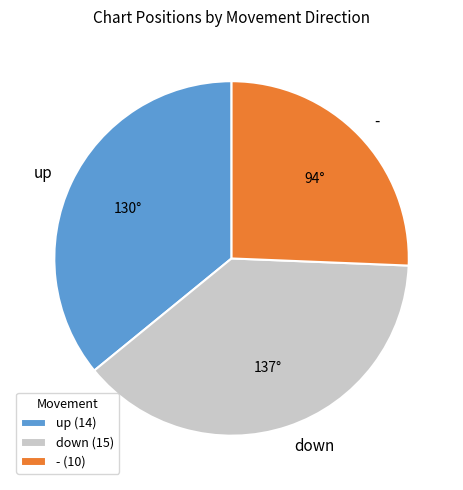

Count the number of slices in the pie.

3